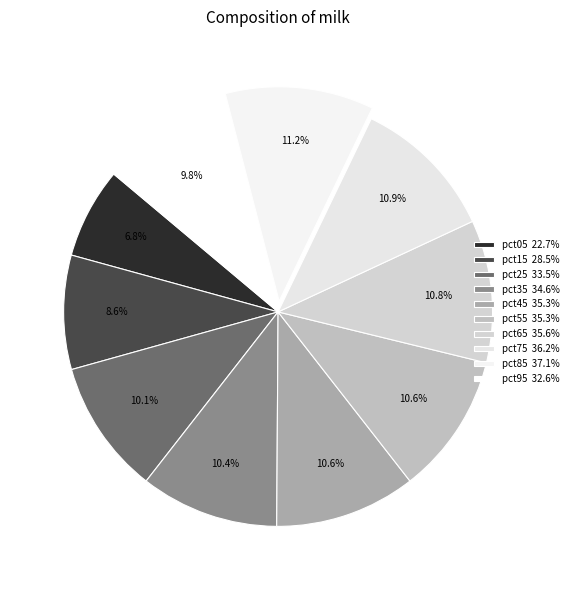

To the nearest percent, what percentage of the pie is pct75?

11%